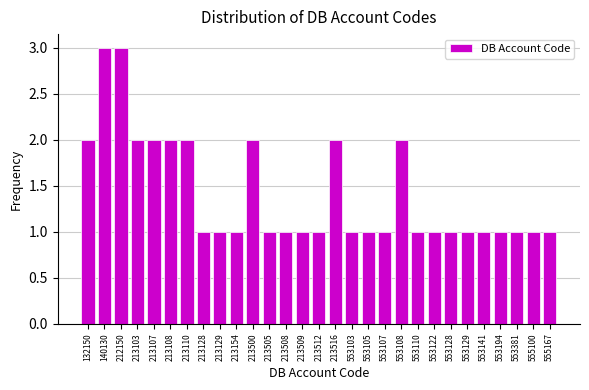

Reading left to right, extract all data points from this chart.

132150=2	140130=3	212150=3	213103=2	213107=2	213108=2	213110=2	213128=1	213129=1	213154=1	213500=2	213505=1	213508=1	213509=1	213512=1	213516=2	553103=1	553105=1	553107=1	553108=2	553110=1	553122=1	553128=1	553129=1	553141=1	553194=1	553381=1	555100=1	555167=1